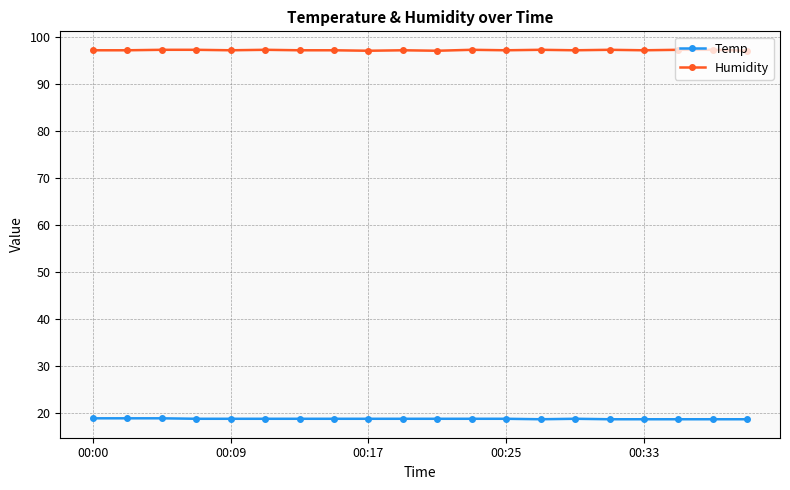

True or false: Temp and Humidity cross at least once.

False